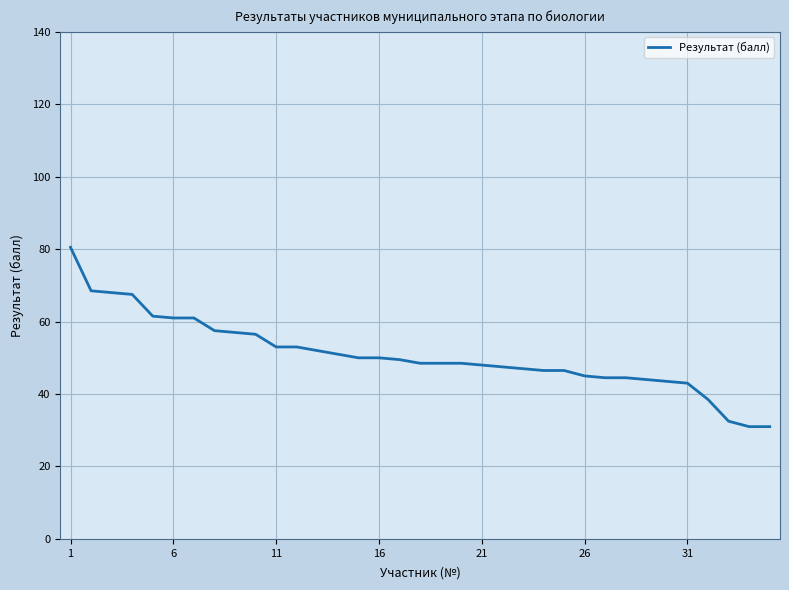

What is the greatest value displayed?

80.5